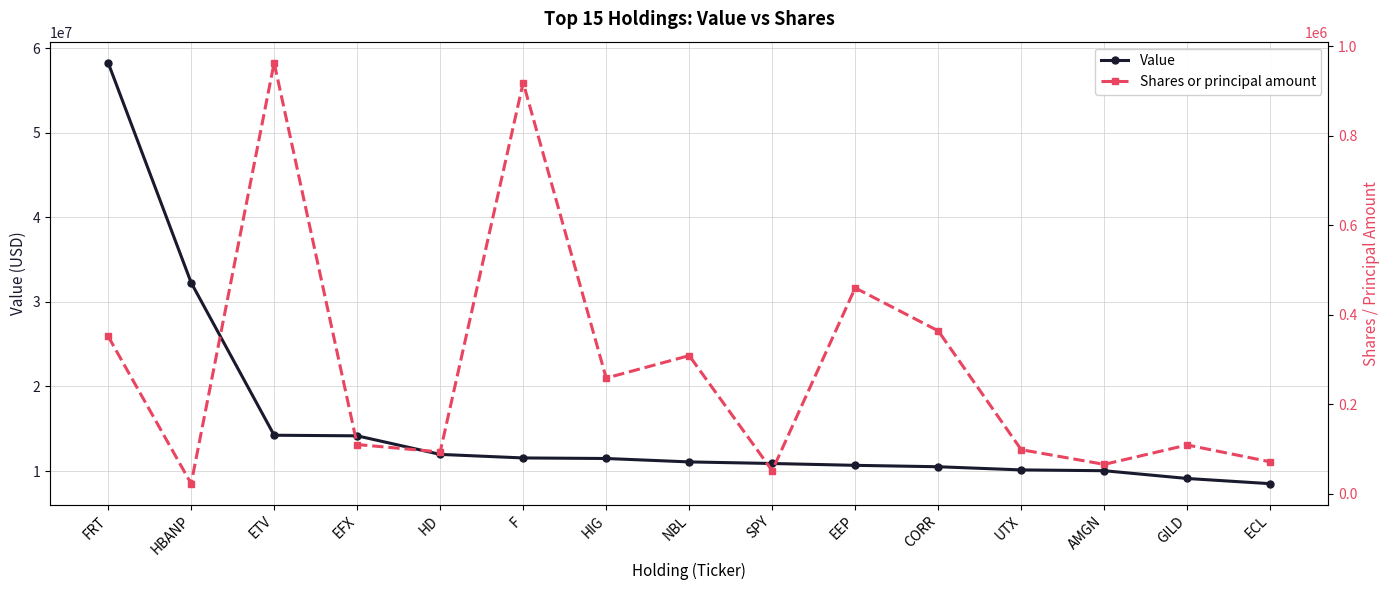

True or false: Value has a value of 21451510 at HD.

False